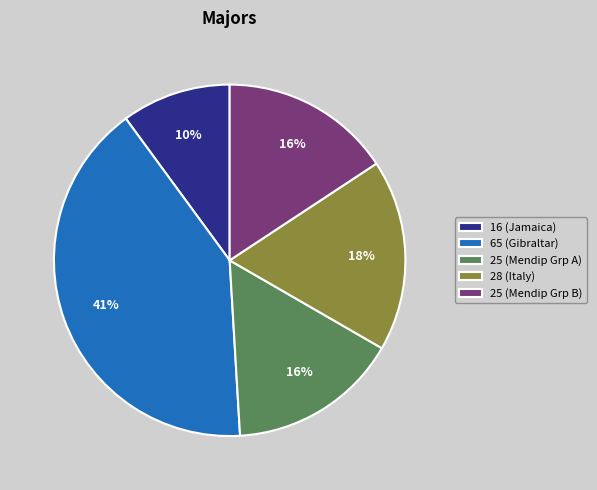

The 25 (Mendip Grp A) slice represents 26% of the pie. True or false?

False